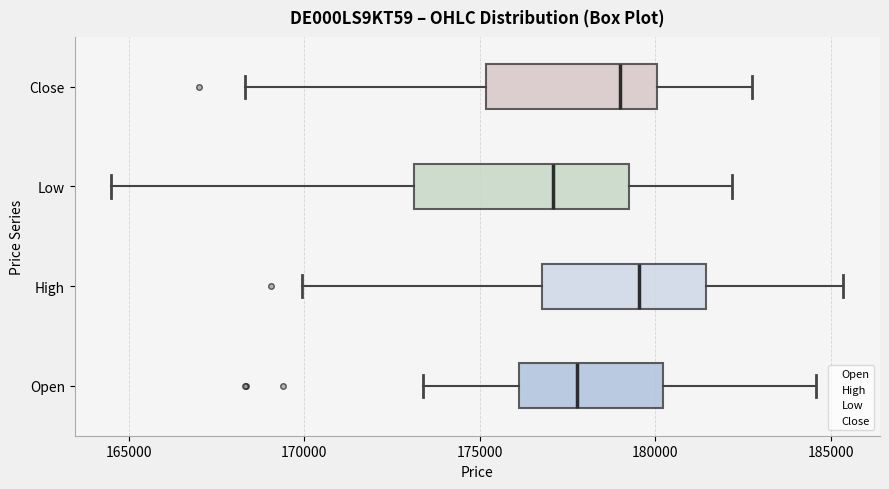

Reading bottom to top, read every box against the x-axis: the position of its median line, the range the box covers, and the ends of its whiskers. The values are not printed on the chart, so give them approximately, as read against the axis.

Open: median 178000, box 176000 to 180000, whiskers 173500 to 184500
High: median 179500, box 177000 to 181500, whiskers 170000 to 185500
Low: median 177000, box 173000 to 179500, whiskers 164500 to 182000
Close: median 179000, box 175000 to 180000, whiskers 168500 to 182500